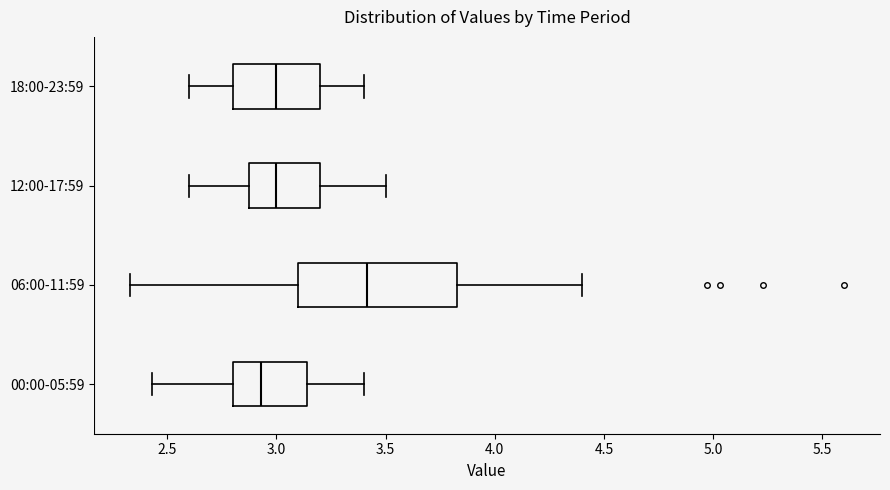

Where does the right whisker of the box for 06:00-11:59 end on the x-axis? The values are not printed on the chart, so give them approximately, as read against the axis.

4.40